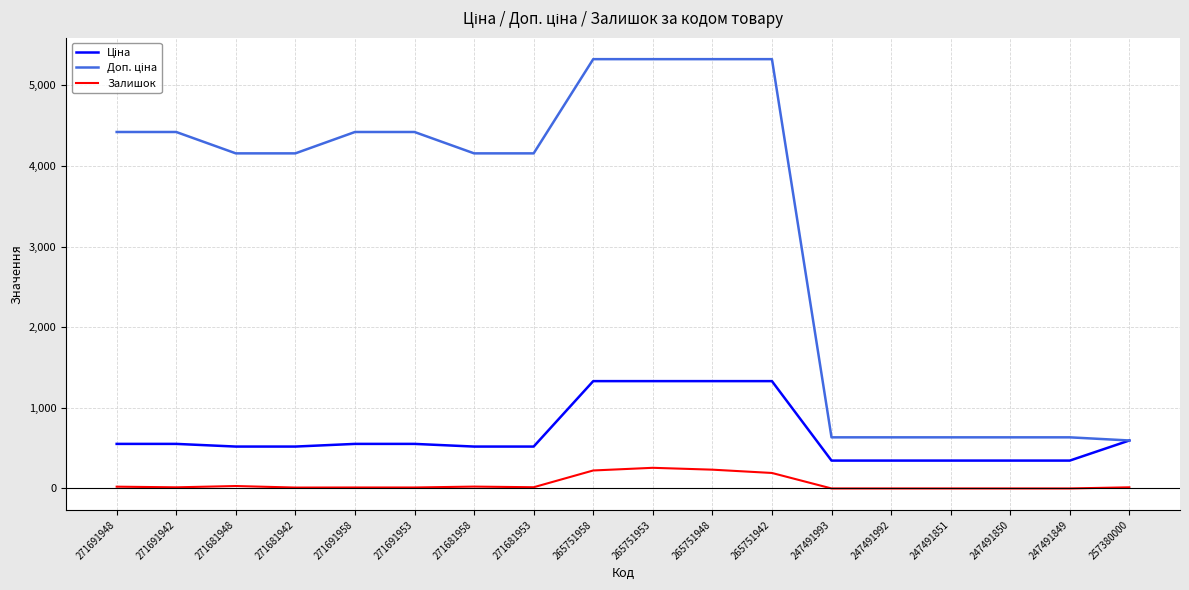

The value of Залишок at 265751942 is 192.0. True or false?

True